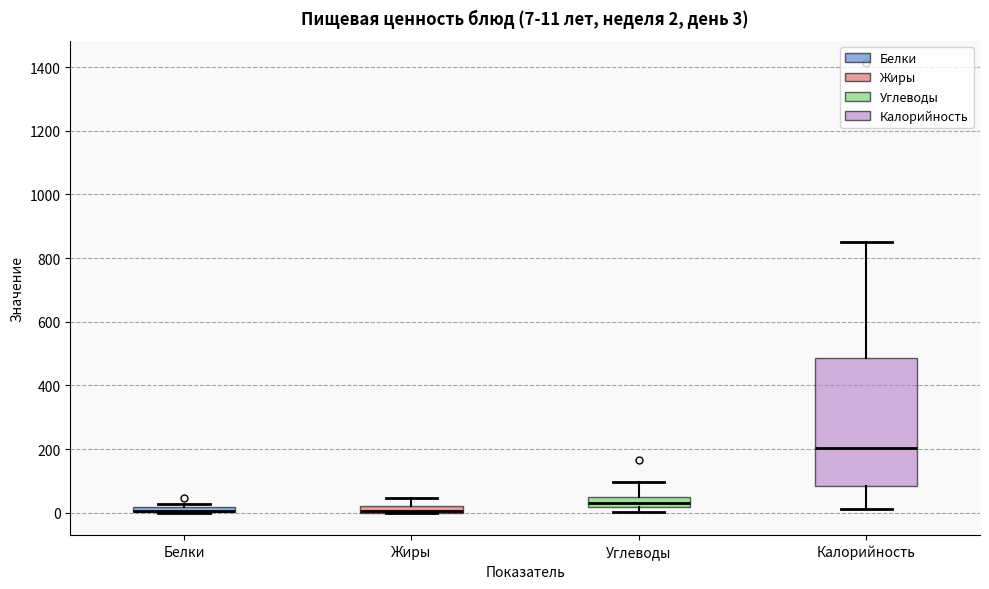

Comparing the boxes themselves (not the whiskers), which one is the tallest?

Калорийность